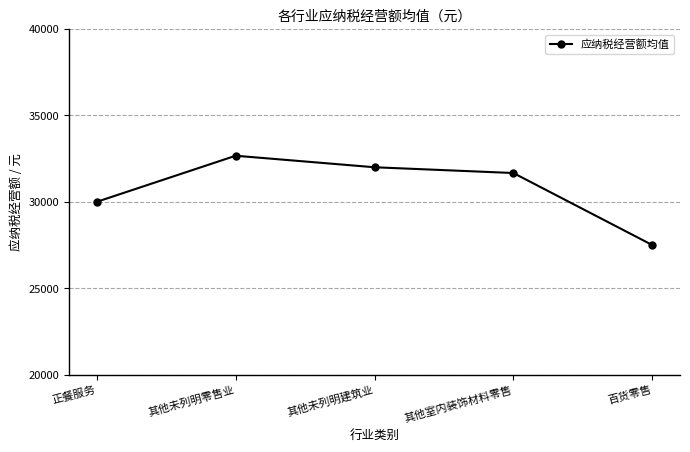

At which category does the chart reach its peak across all series?

其他未列明零售业